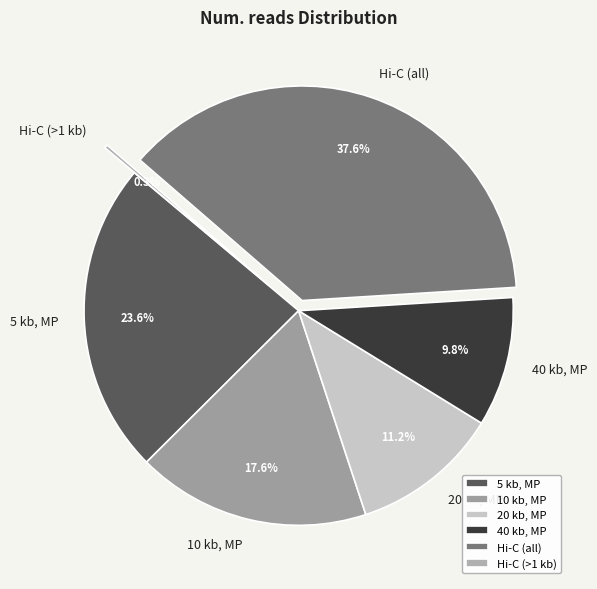

Is there any slice that represents more than half of the pie?

No